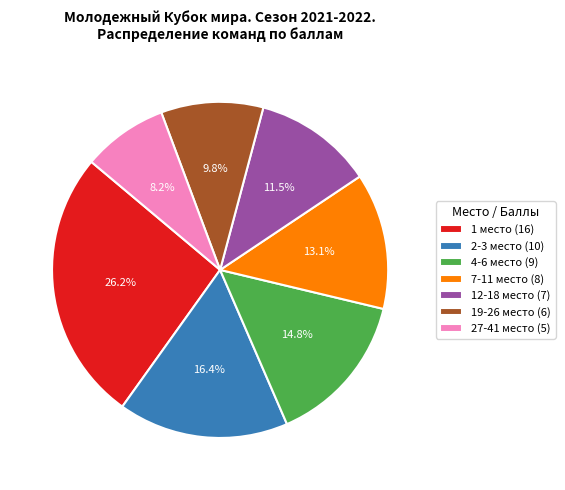

Is there a majority slice in this chart?

No